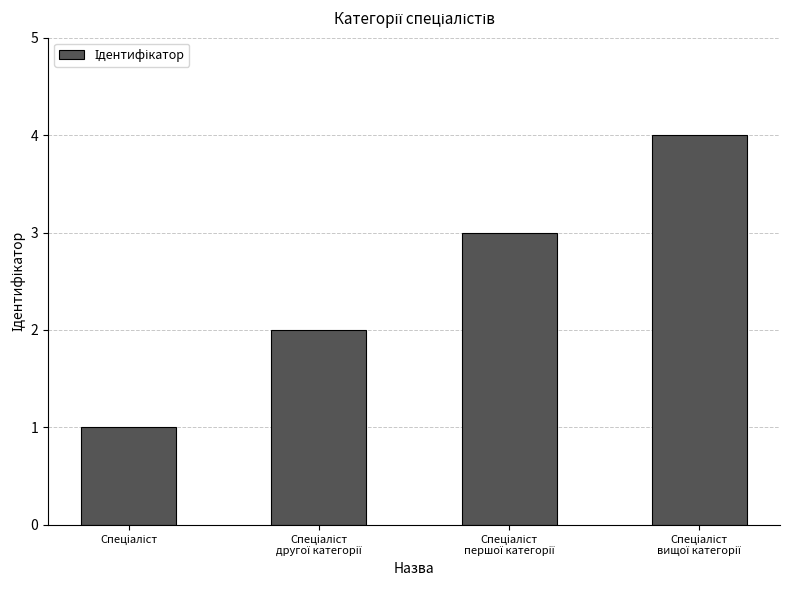

Reading right to left, what are all the values shown in this chart?

4	3	2	1